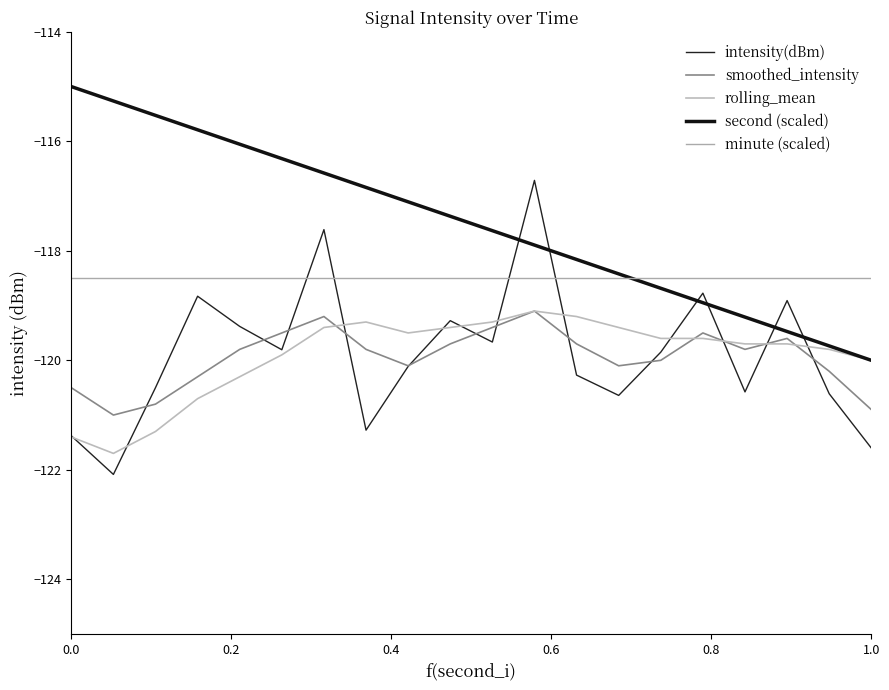

Does the chart display data point markers on the line(s)?

No